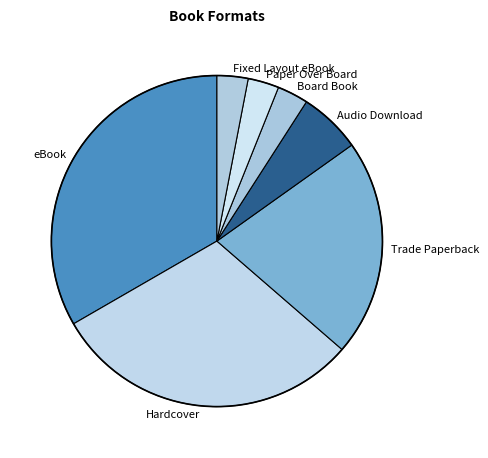

Count the number of slices in the pie.

7